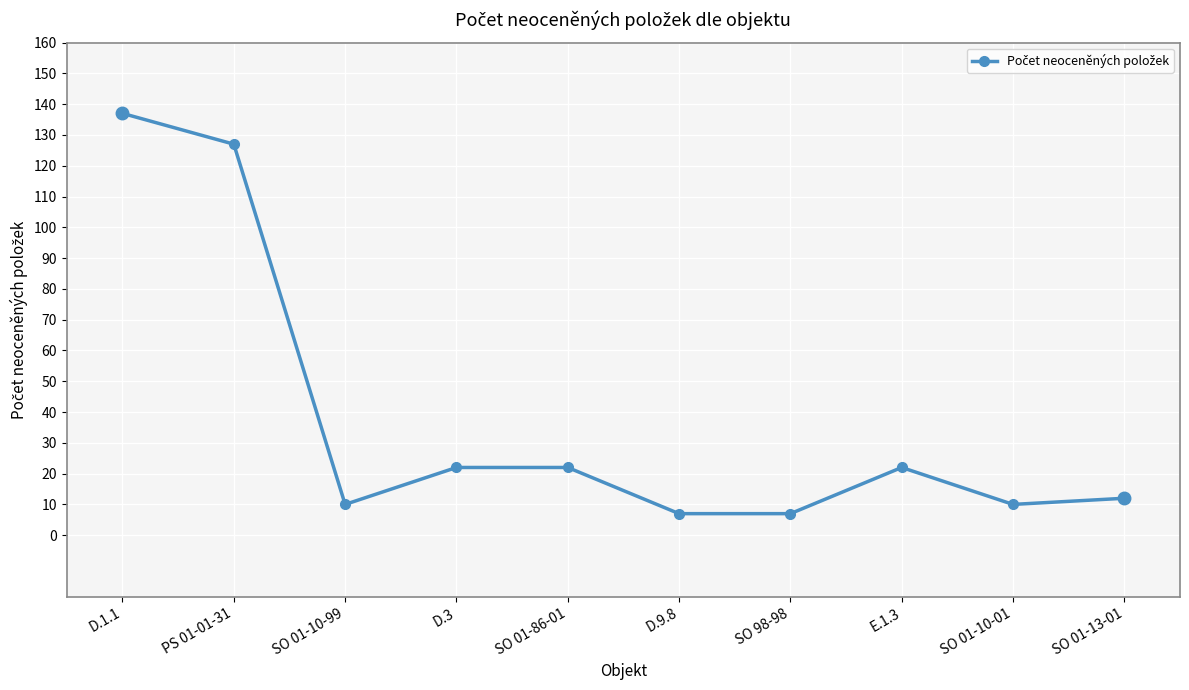

Between D.1.1 and SO 01-86-01, which is larger?

D.1.1